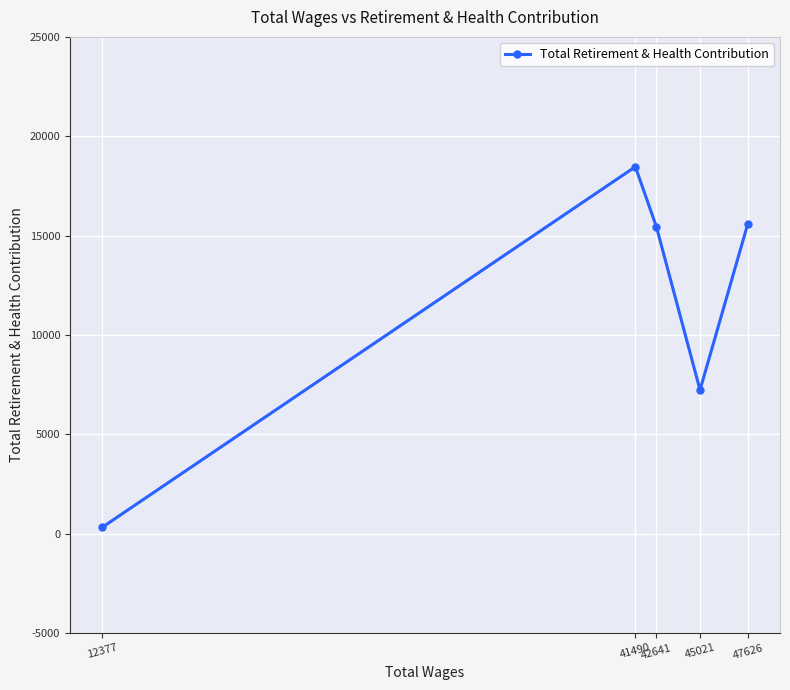

Which has a higher value, 41490 or 45021?

41490